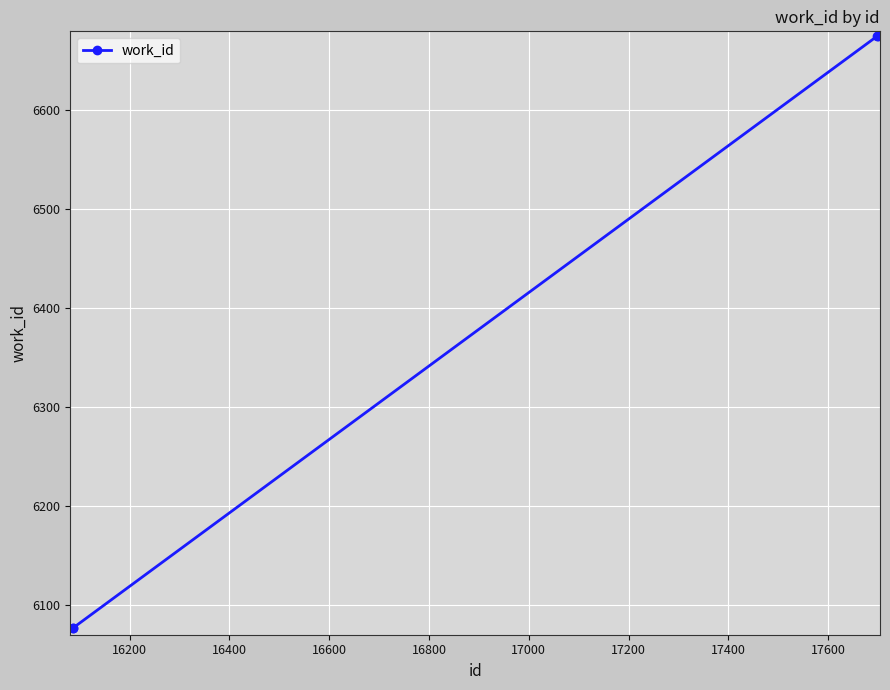

What is the value of the 4th point from the left?

6675